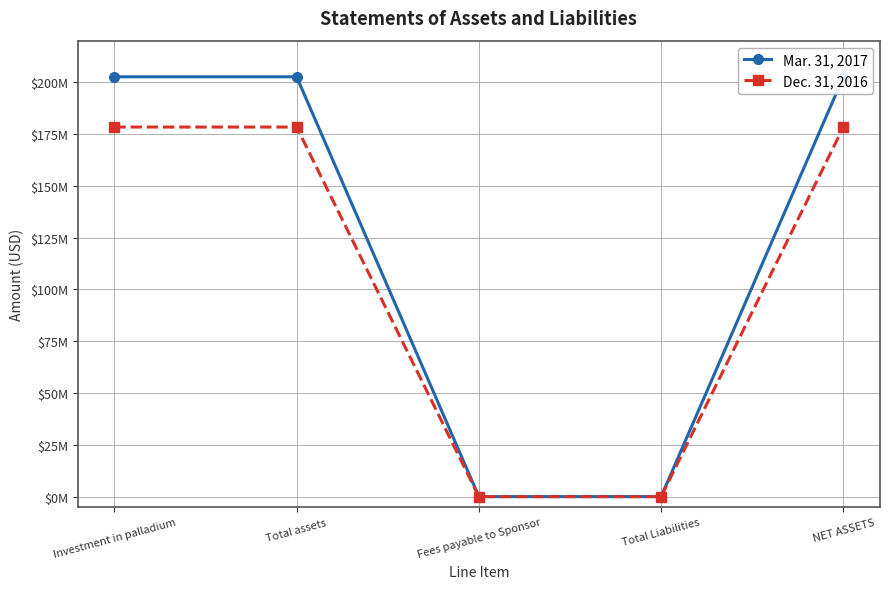

Which series has the widest spread of values?

Mar. 31, 2017